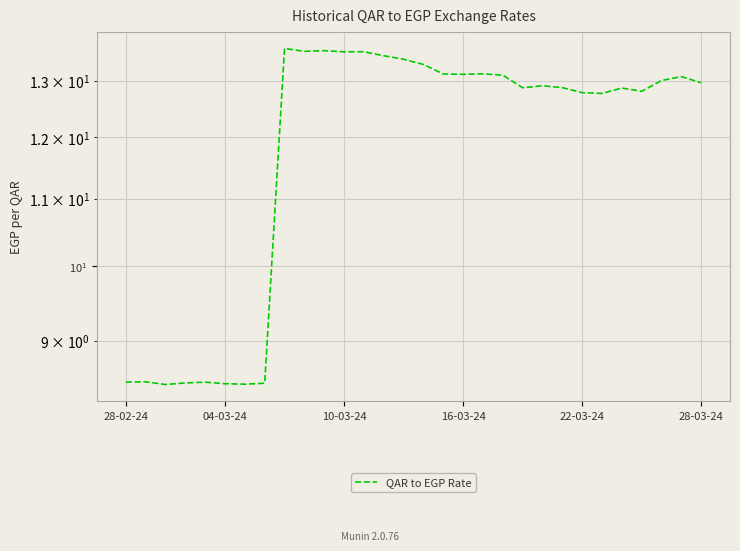

Is it true that the value at 9 is 6.1?

False